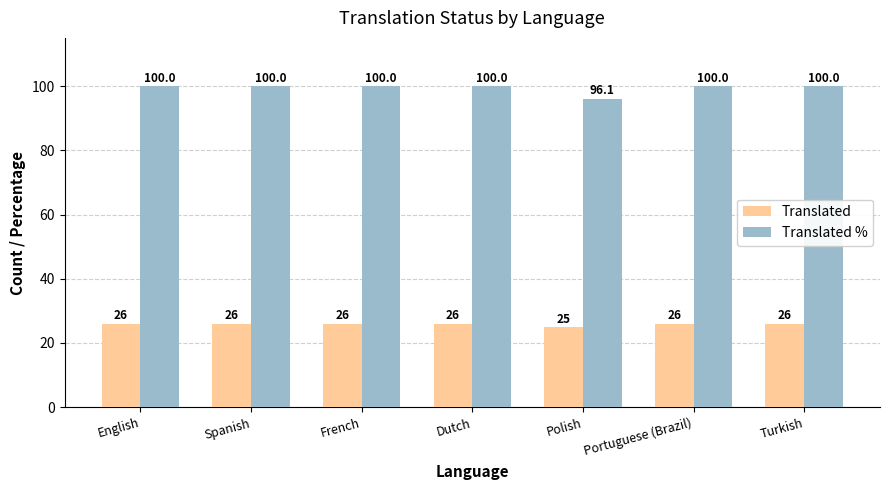

True or false: Translated has a value of 26.0 at French.

True